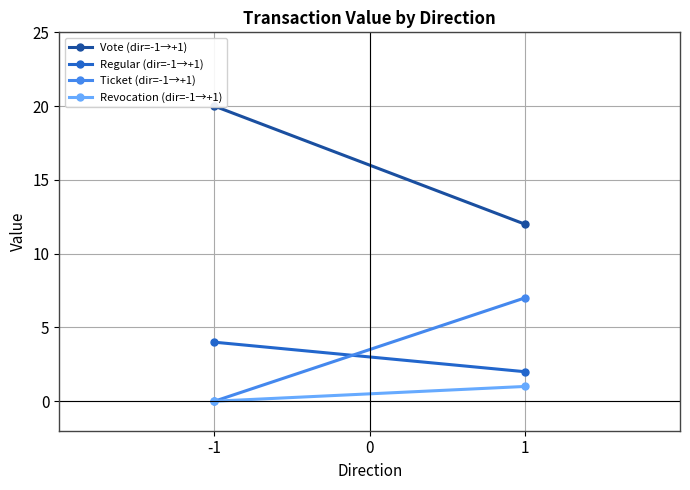

Which series has the largest total across all categories?

Vote (dir=-1→+1)